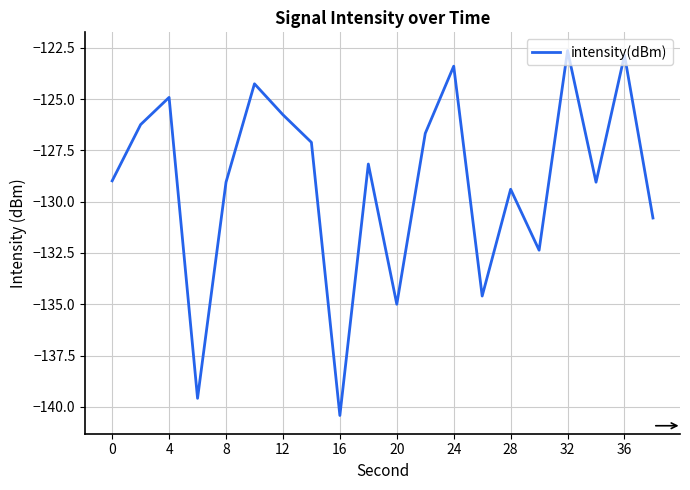

True or false: the data has more than 2 interior local peaks.

True